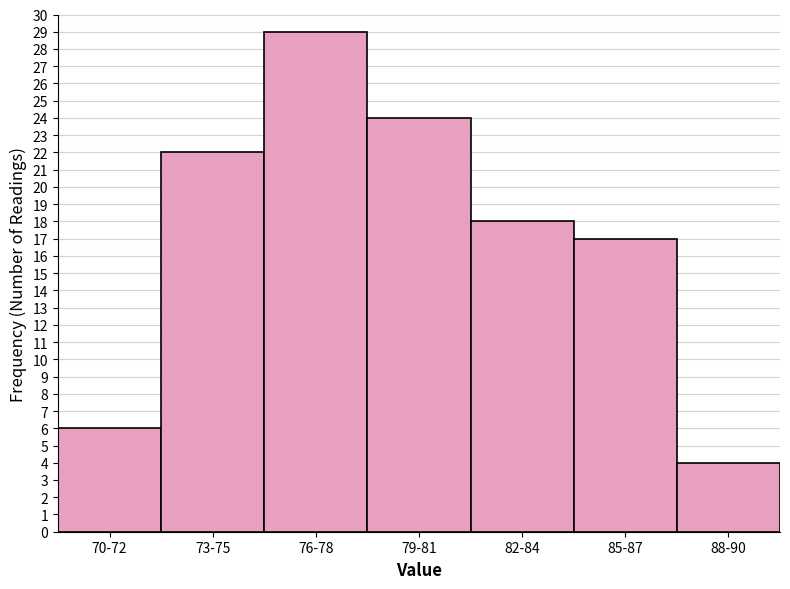

Reading left to right, what are all the values shown in this chart?

70-72=6	73-75=22	76-78=29	79-81=24	82-84=18	85-87=17	88-90=4